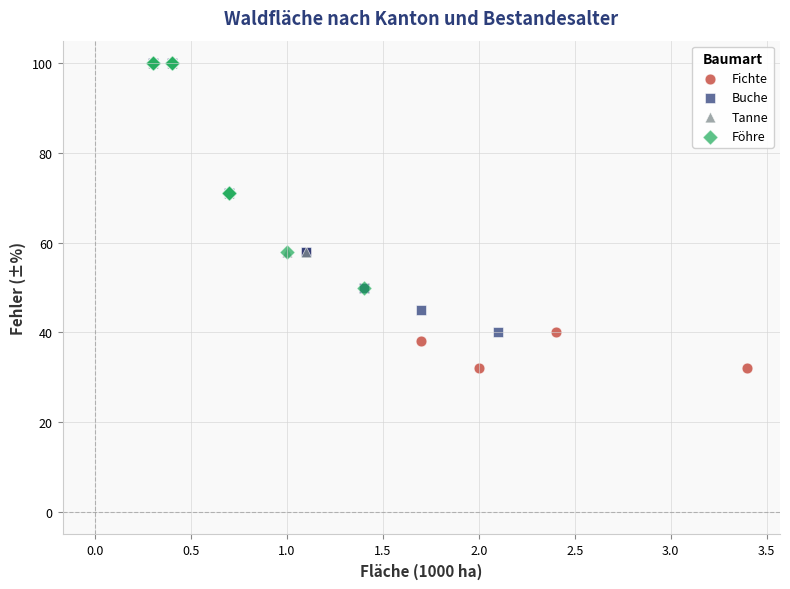

What are all the series names shown in the legend?

Fichte, Buche, Tanne, Föhre